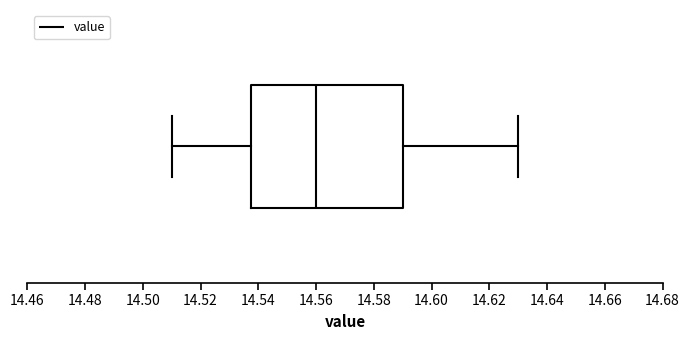

Transcribe this box plot: give where the median line is, the range the box spans, and where the two whiskers end, as read against the x-axis. The values are not printed on the chart, so give them approximately, as read against the axis.

median 14.560, box 14.538 to 14.590, whiskers 14.510 to 14.630